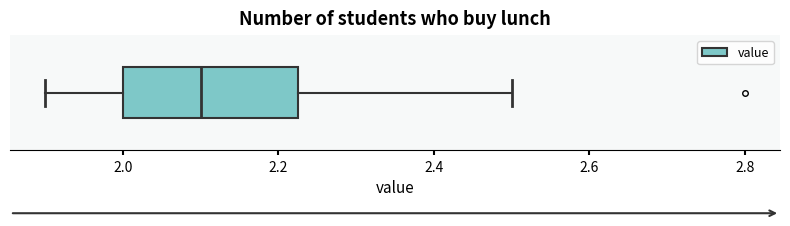

Where does the median line of the box sit on the x-axis? The values are not printed on the chart, so give them approximately, as read against the axis.

2.10